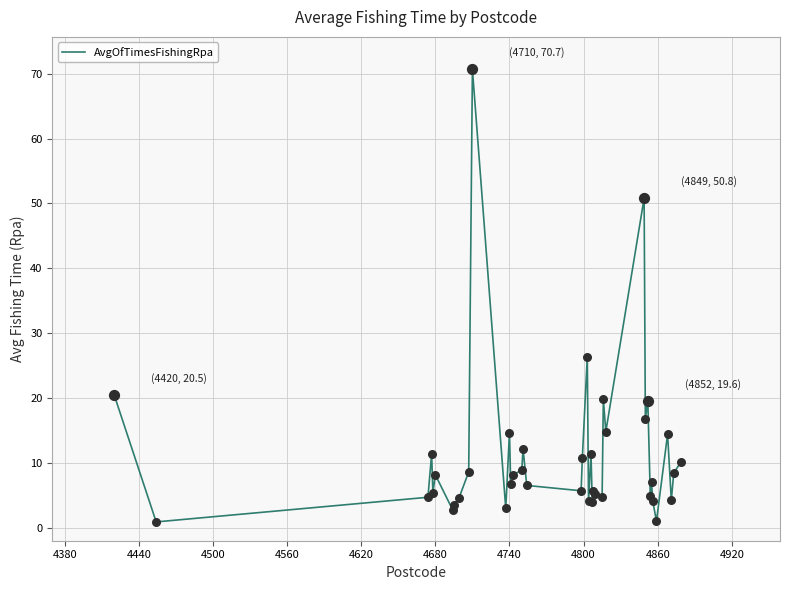

What is the difference between the maximum and minimum values?

69.8